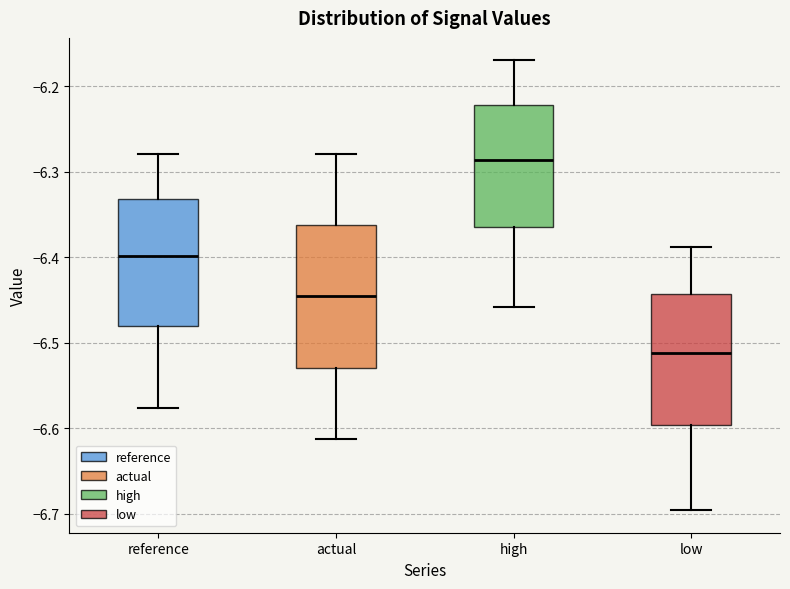

Which box's median line is the highest?

high